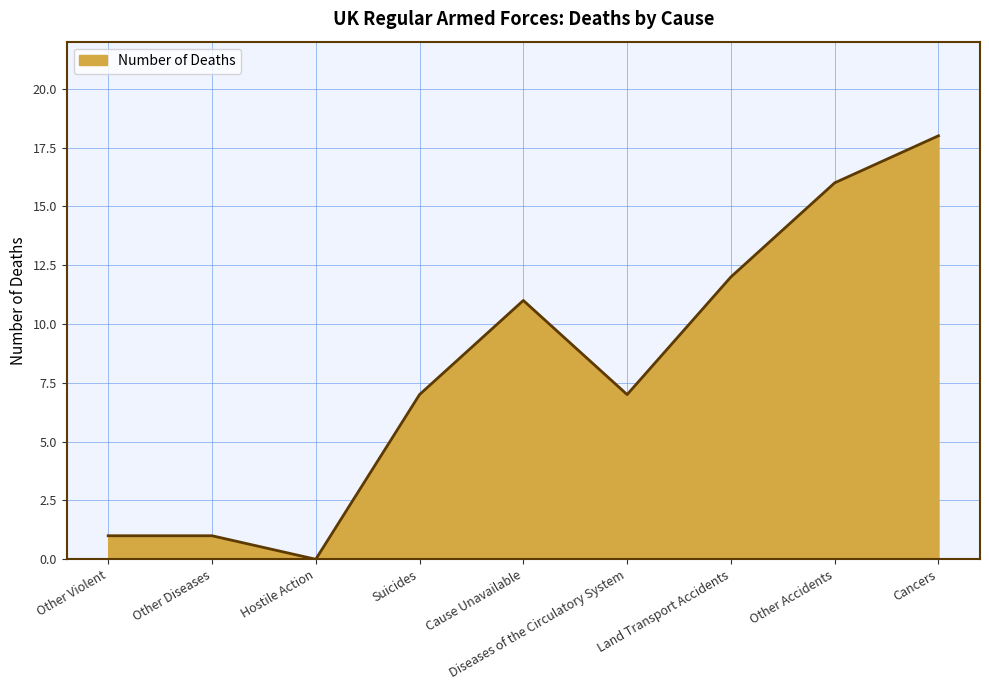

How many interior local valleys (lower than both neighbors) does the data have?

2